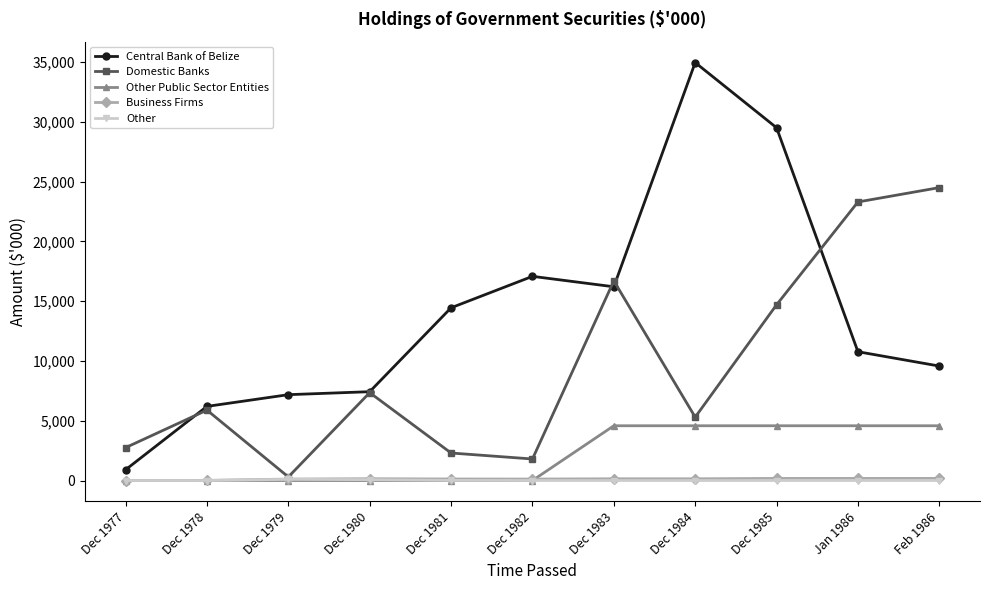

How many lines are shown in the chart?

5